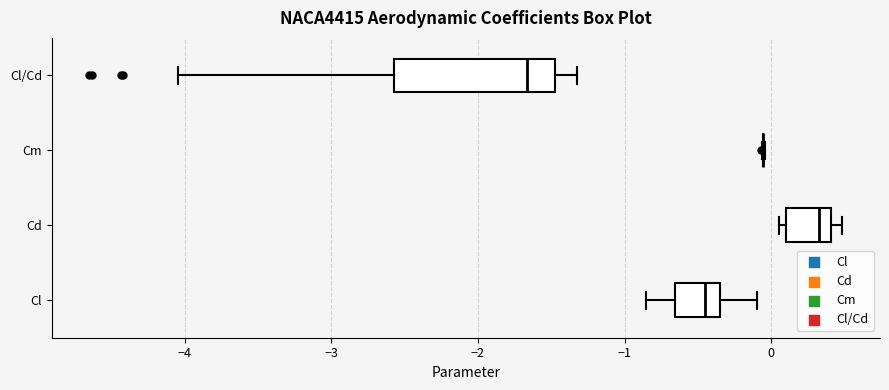

Where does the right whisker of the box for Cl end on the x-axis? The values are not printed on the chart, so give them approximately, as read against the axis.

-0.1